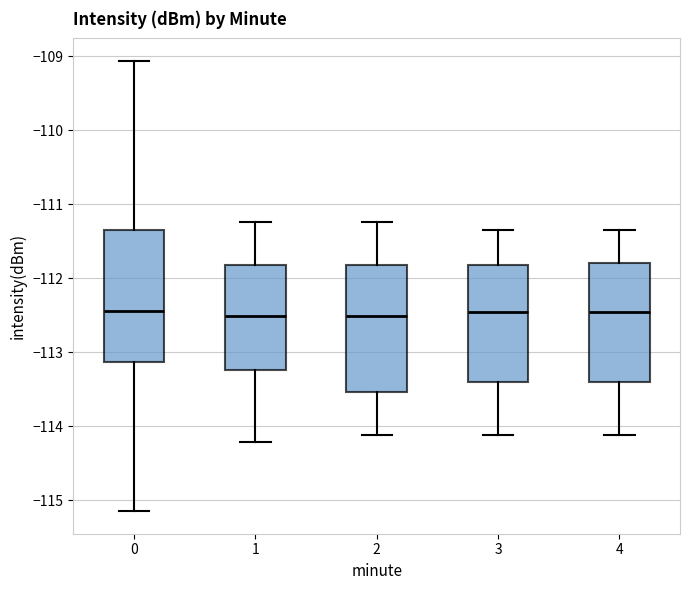

Reading left to right, read every box against the y-axis: the position of its median line, the range the box covers, and the ends of its whiskers. The values are not printed on the chart, so give them approximately, as read against the axis.

0: median -112.4, box -113.1 to -111.3, whiskers -115.1 to -109.1
1: median -112.5, box -113.2 to -111.8, whiskers -114.2 to -111.2
2: median -112.5, box -113.5 to -111.8, whiskers -114.1 to -111.2
3: median -112.5, box -113.4 to -111.8, whiskers -114.1 to -111.3
4: median -112.5, box -113.4 to -111.8, whiskers -114.1 to -111.3